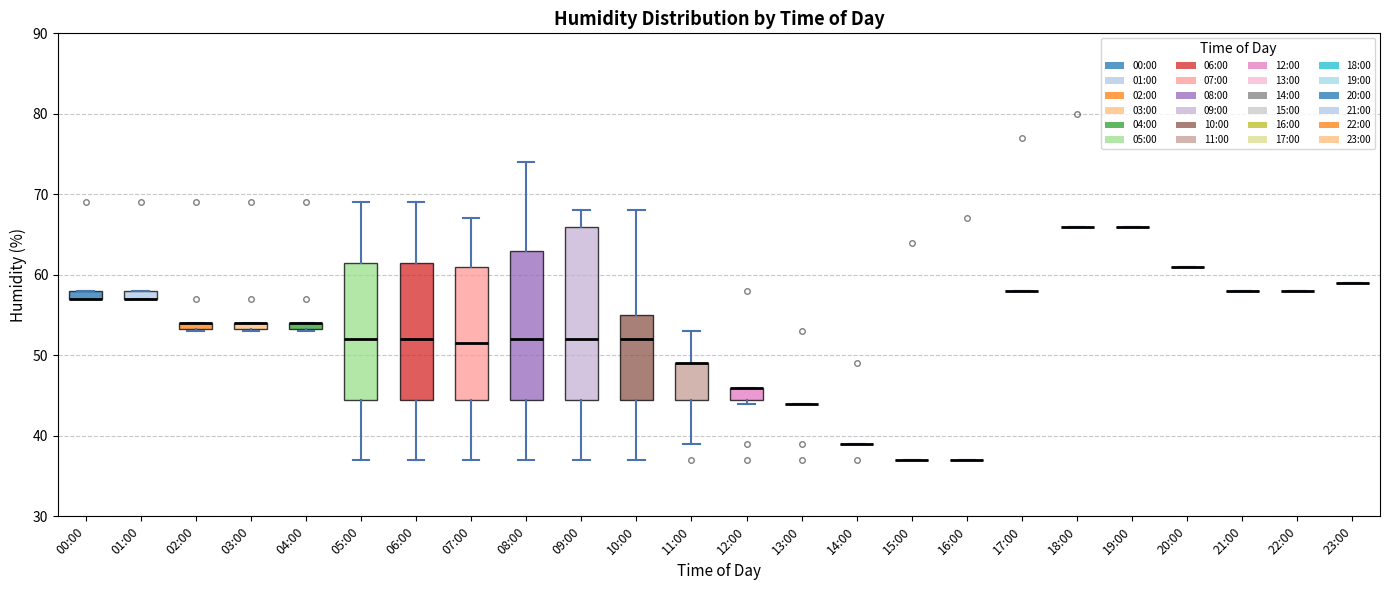

Which box is the tallest, from its lower edge to its upper edge?

09:00